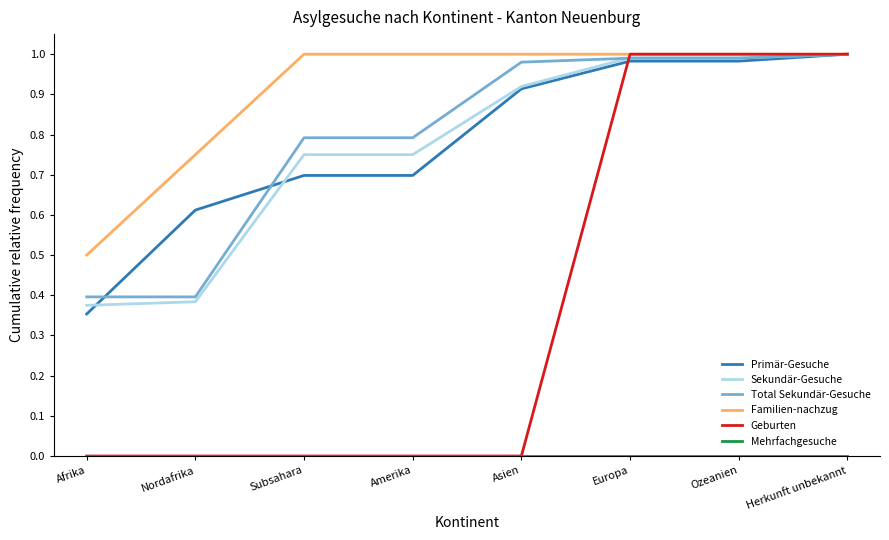

What is the spread (max minus min) of values at Afrika?

0.5